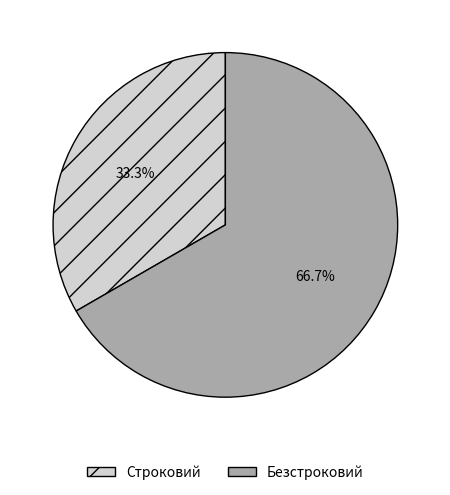

What is the smallest slice in the pie chart?

Строковий